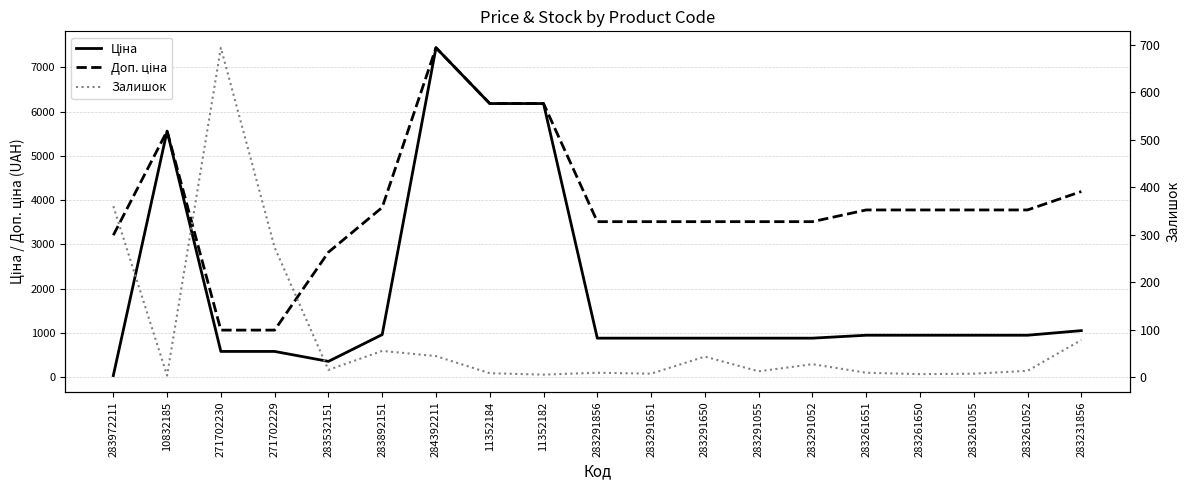

Reading left to right, extract all data points from this chart.

Ціна: 283972211=32.0	10832185=5560.3	271702230=578.1	271702229=578.1	283532151=352.6	283892151=958.4	284392211=7444.6	11352184=6182.6	11352182=6182.6	283291856=878.0	283291651=878.0	283291650=878.0	283291055=878.0	283291052=878.0	283261651=944.2	283261650=944.2	283261055=944.2	283261052=944.2	283231856=1048.4
Доп. ціна: 283972211=3205.0	10832185=5560.3	271702230=1060.0	271702229=1060.0	283532151=2821.2	283892151=3833.8	284392211=7444.6	11352184=6182.6	11352182=6182.6	283291856=3511.9	283291651=3511.9	283291650=3511.9	283291055=3511.9	283291052=3511.9	283261651=3777.0	283261650=3777.0	283261055=3777.0	283261052=3777.0	283231856=4193.5
Залишок: 283972211=360.0	10832185=3.0	271702230=694.0	271702229=273.0	283532151=15.0	283892151=55.0	284392211=44.0	11352184=8.0	11352182=5.0	283291856=9.0	283291651=7.0	283291650=43.0	283291055=12.0	283291052=27.0	283261651=9.0	283261650=6.0	283261055=7.0	283261052=13.0	283231856=78.0